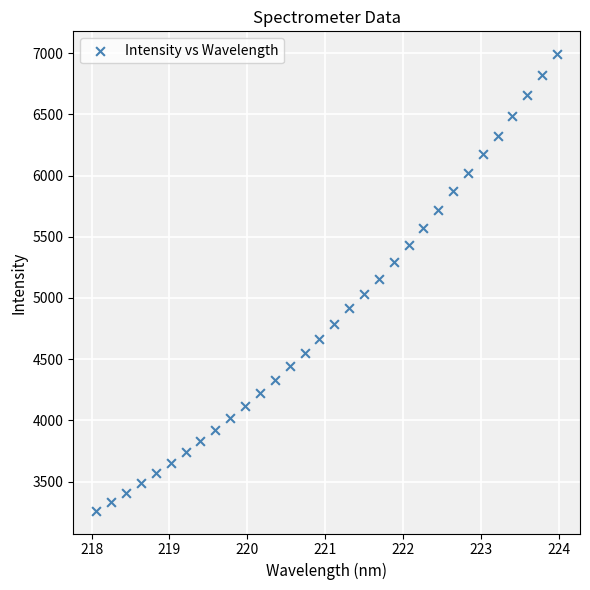

What is the range of X values (max minus min)?

5.9